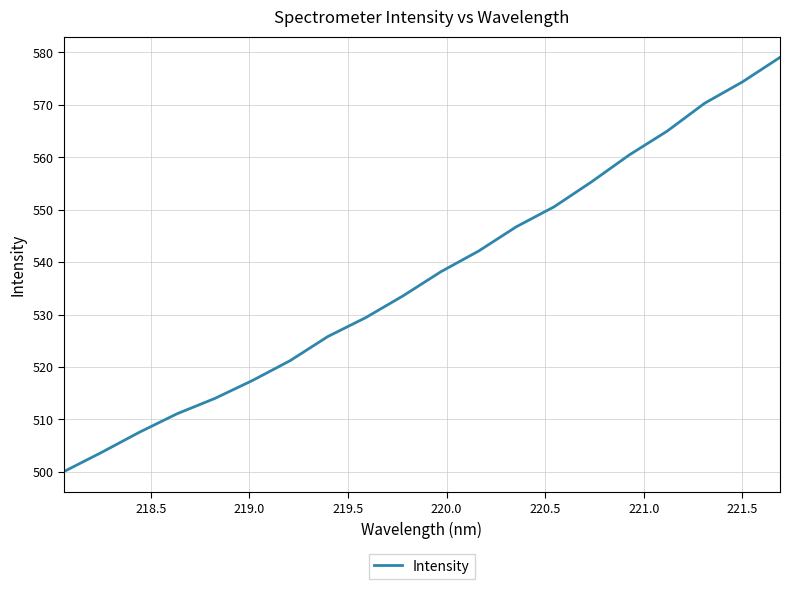

What is the difference between the maximum and minimum values?

79.0